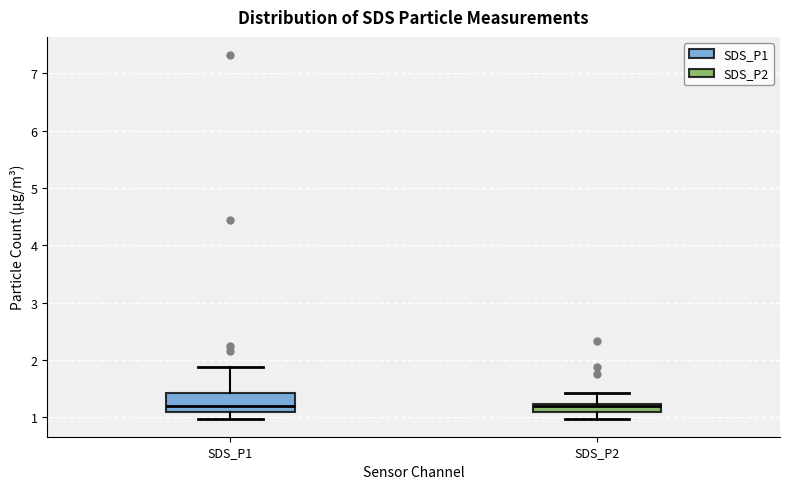

Where is the lower edge of the box for SDS_P2 on the y-axis? The values are not printed on the chart, so give them approximately, as read against the axis.

1.1